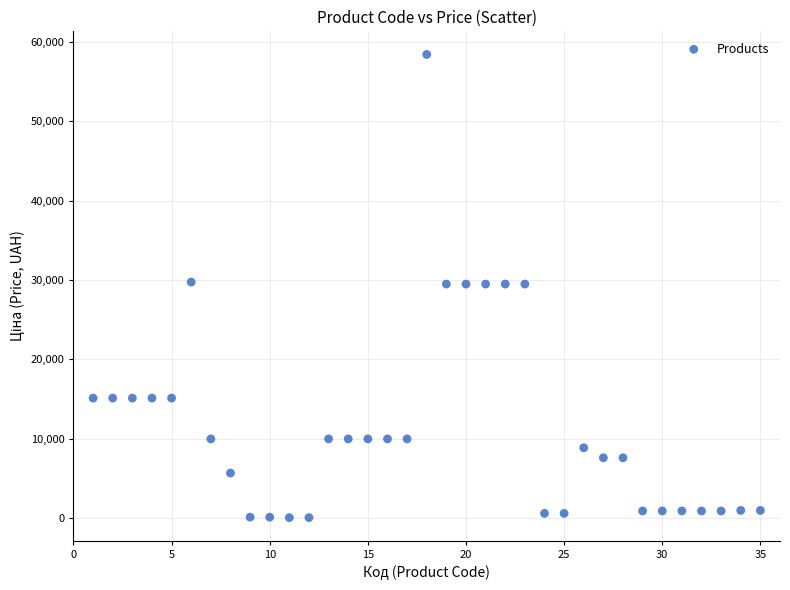

What is the range of X values (max minus min)?

34.0